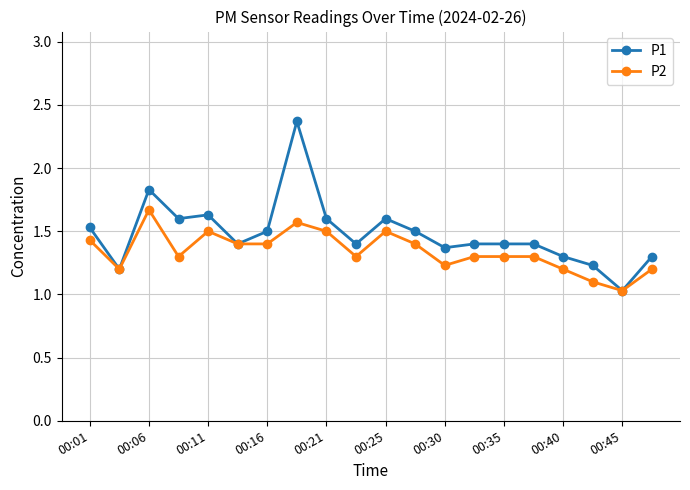

Rank the series by their maximum value, from highest to lowest.

P1, P2